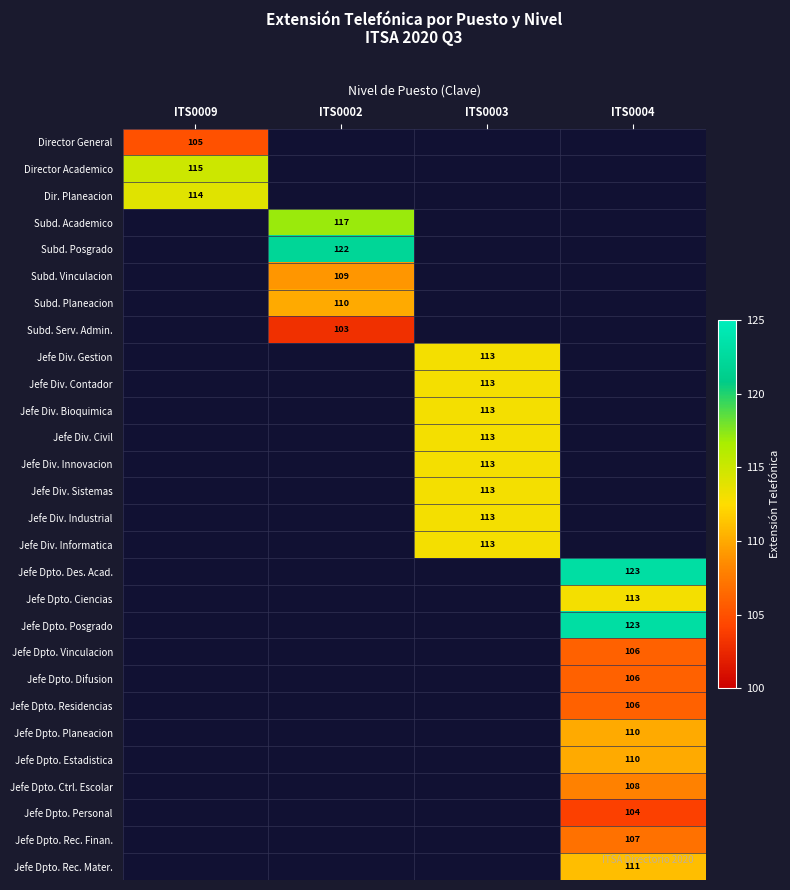

Is it true that Jefe Div. Informatica equals 147 at ITS0003?

False